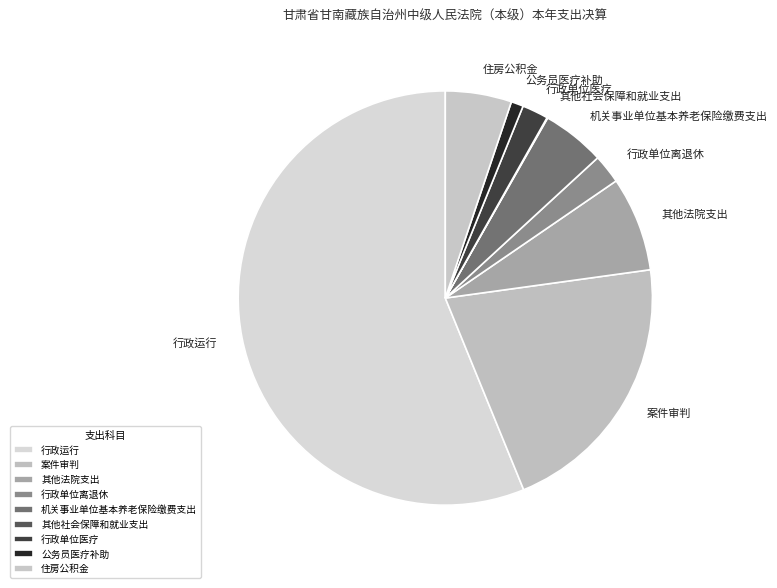

Approximately how many times larger is the value at 公务员医疗补助 compared to 行政单位医疗?

0.5